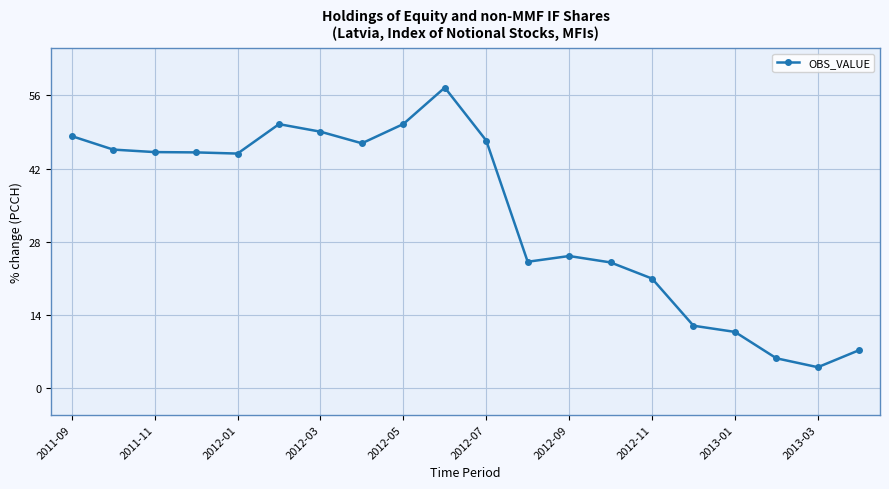

What is the value of the 7th point from the left?

49.0